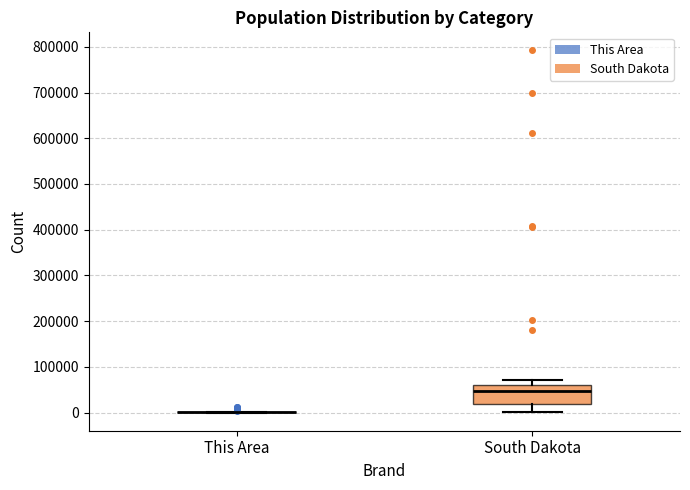

Which box is the tallest, from its lower edge to its upper edge?

South Dakota